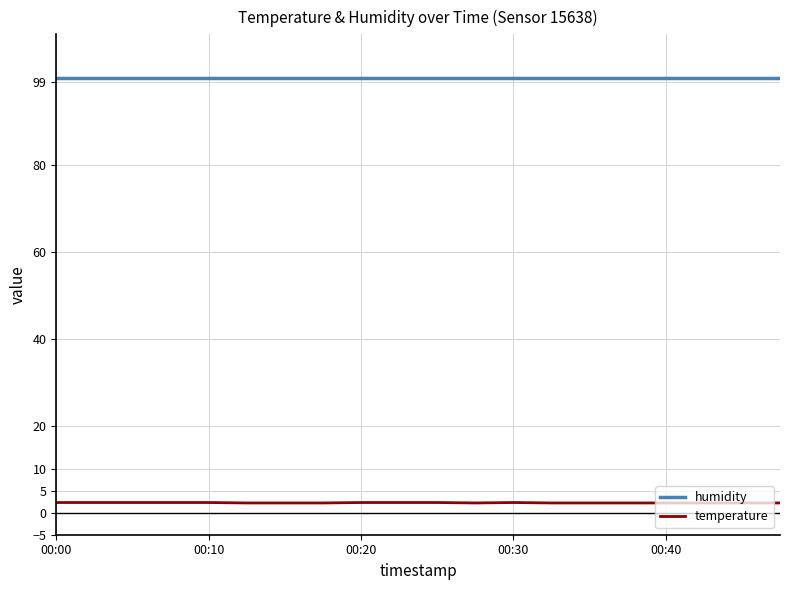

Rank the series by their average value, from lowest to highest.

temperature, humidity